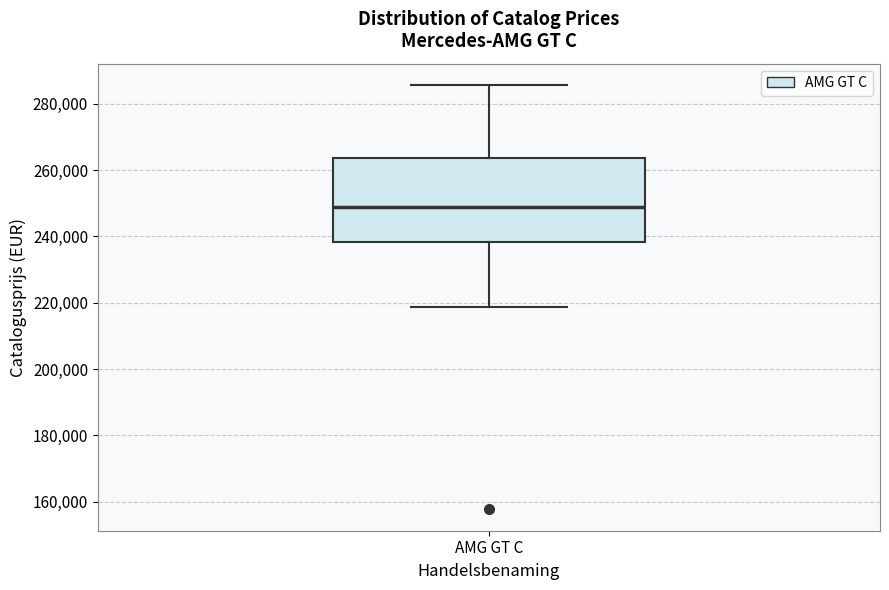

Where does the upper whisker of the box for AMG GT C end on the y-axis? The values are not printed on the chart, so give them approximately, as read against the axis.

286000